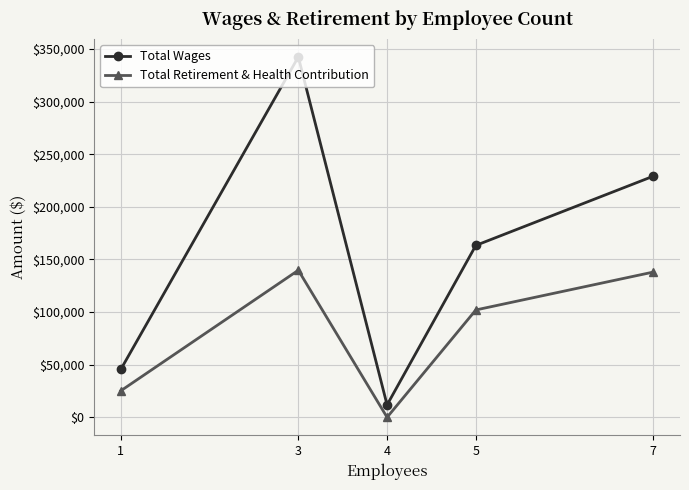

Which series has the largest range (max minus min)?

Total Wages